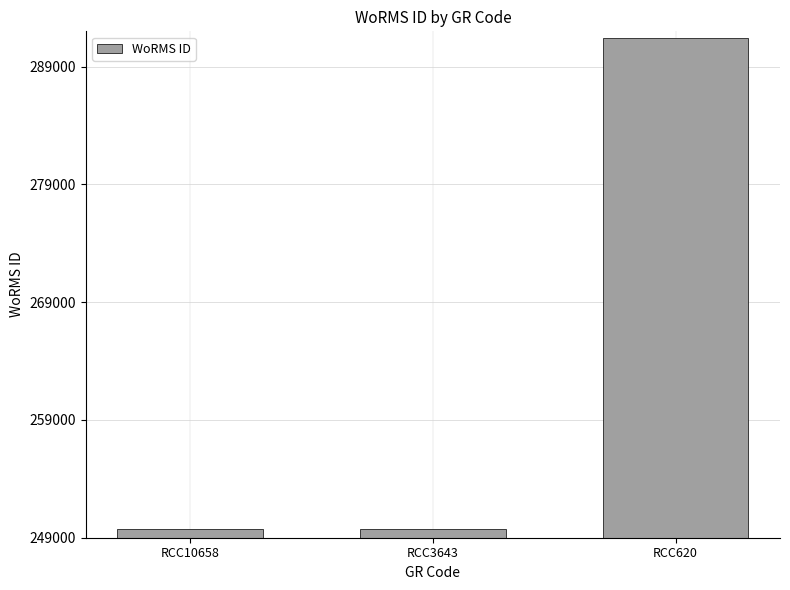

Is it true that the value at RCC620 is 171411?

False